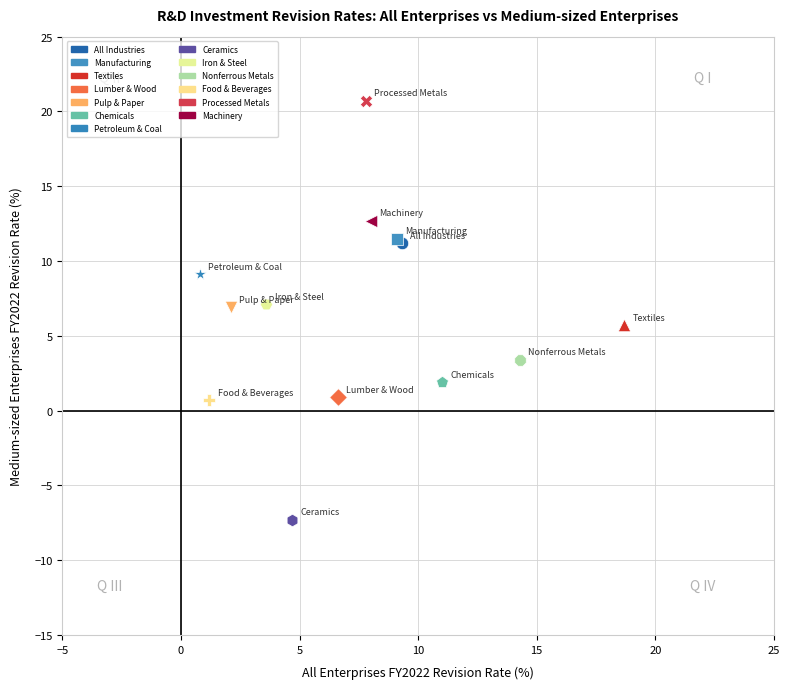

What are all the series names shown in the legend?

All Industries, Manufacturing, Textiles, Lumber & Wood, Pulp & Paper, Chemicals, Petroleum & Coal, Ceramics, Iron & Steel, Nonferrous Metals, Food & Beverages, Processed Metals, Machinery